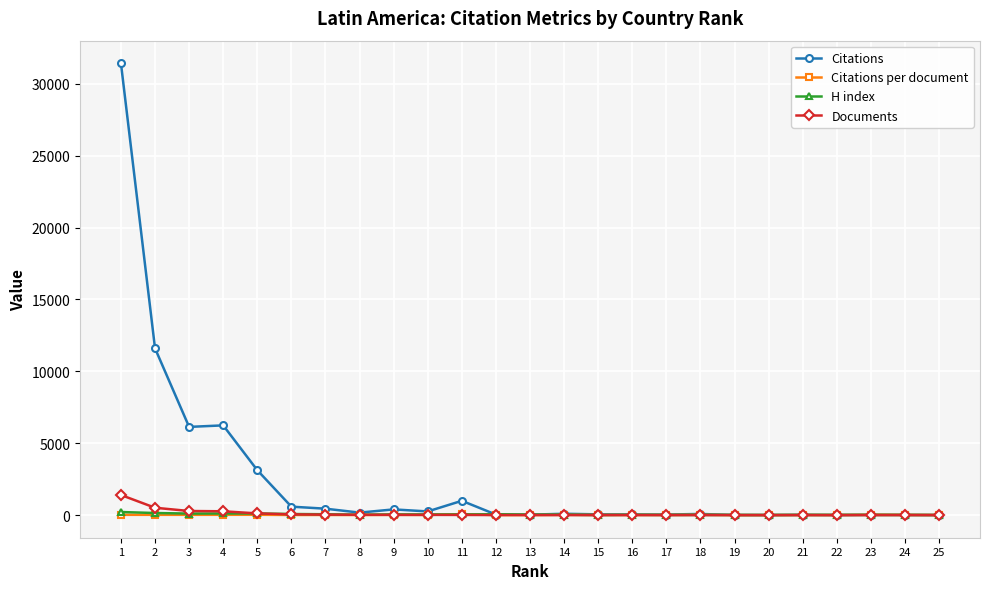

The value of Citations at 1 is 18984.5. True or false?

False